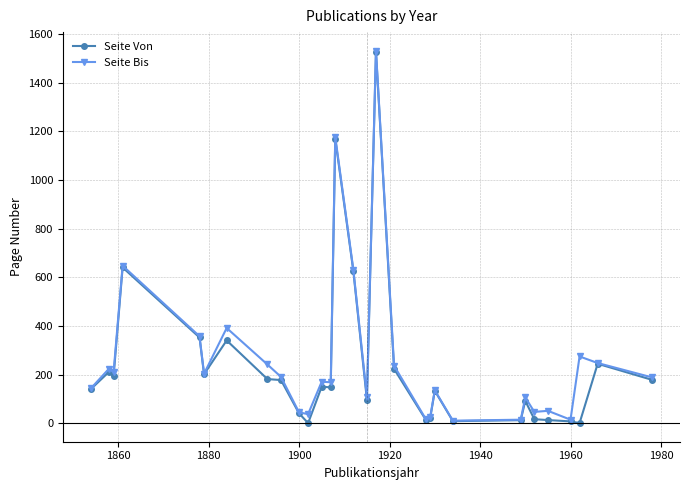

True or false: Seite Bis has more than 0 points higher than both neighbors.

True